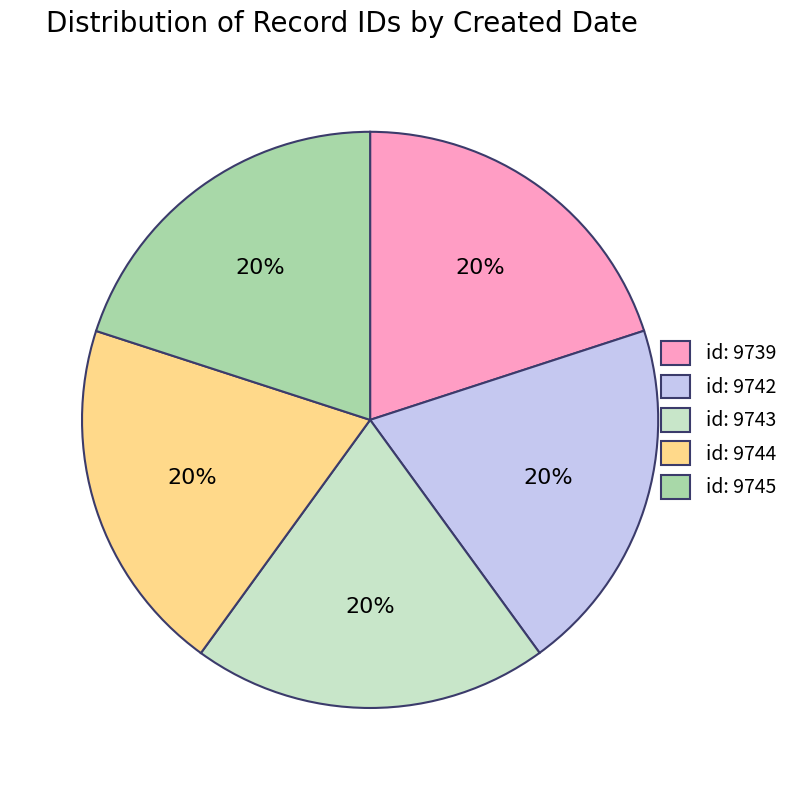

How many segments does this pie chart have?

5